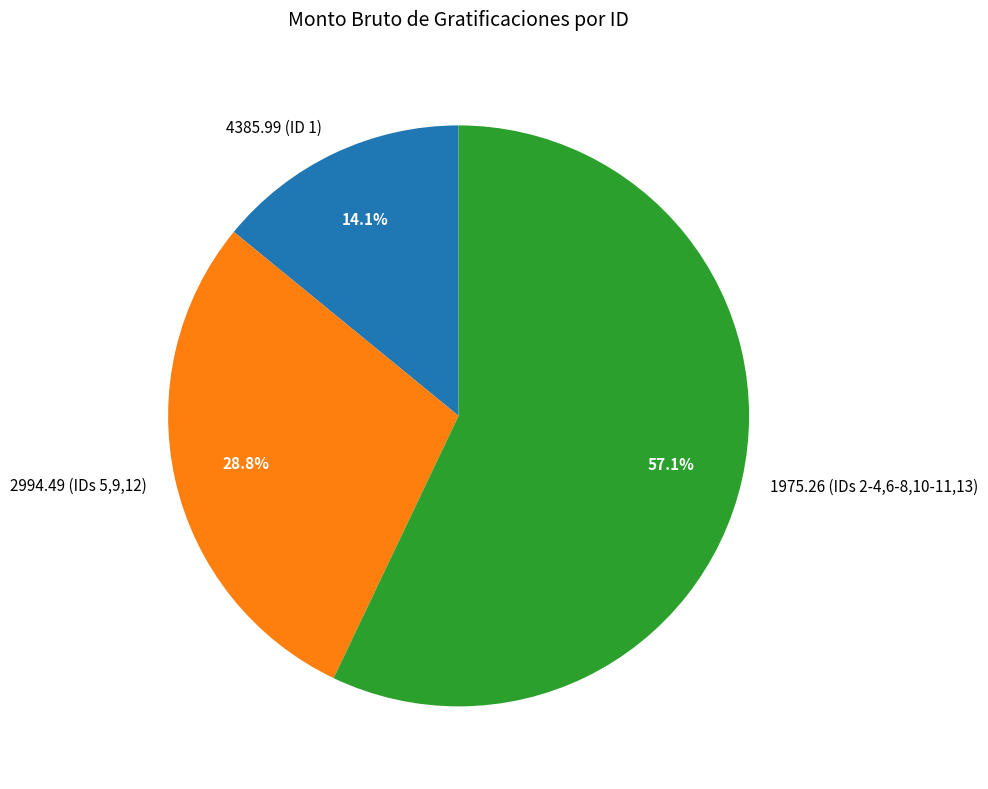

Rank the categories by value from highest to lowest.

1975.26 (IDs 2-4,6-8,10-11,13), 2994.49 (IDs 5,9,12), 4385.99 (ID 1)